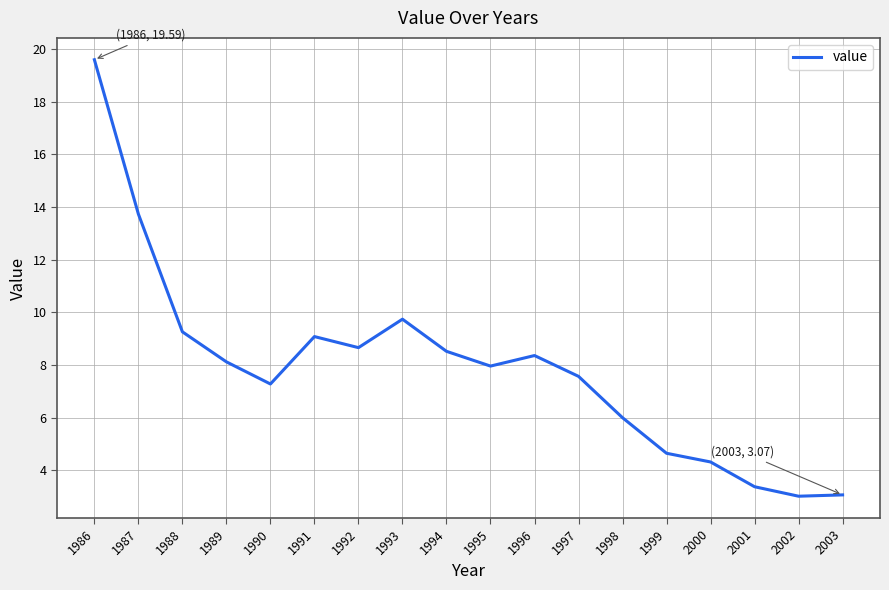

At which label is the value closest to 11?

1993